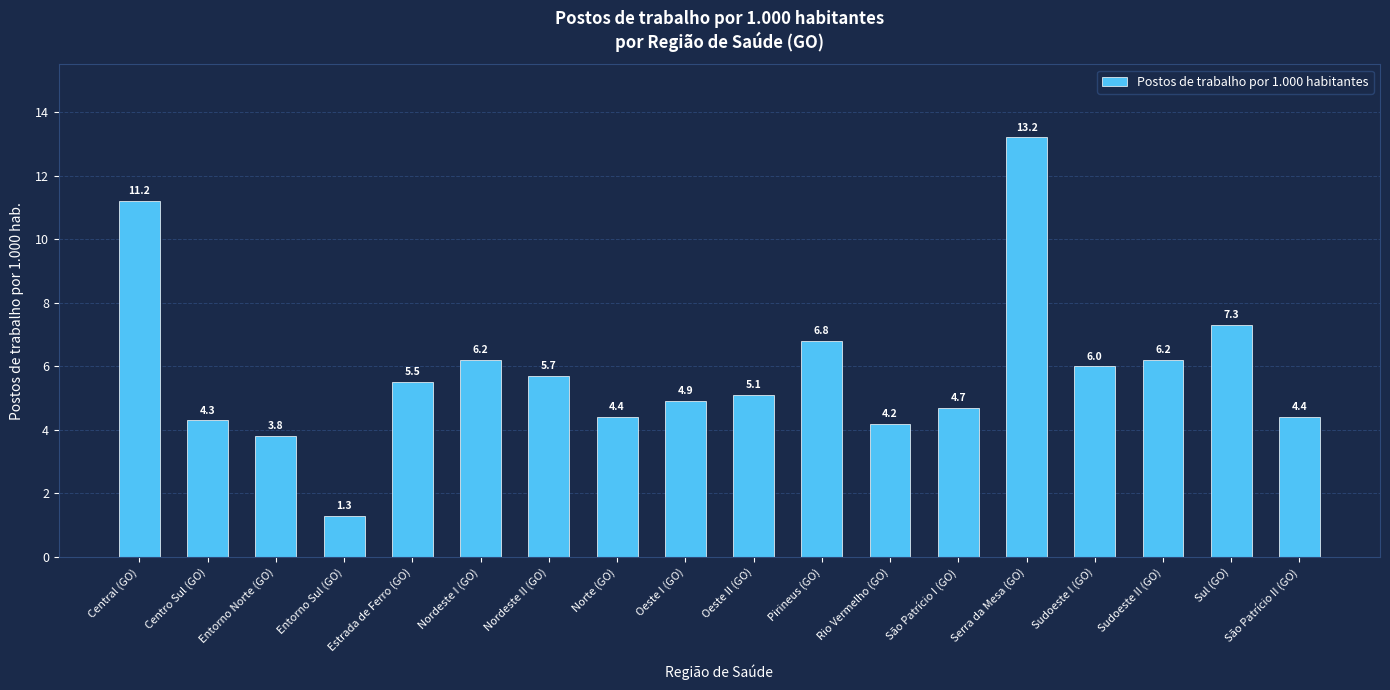

What is the ratio of the value at Entorno Sul (GO) to the value at São Patrício II (GO)?

0.3